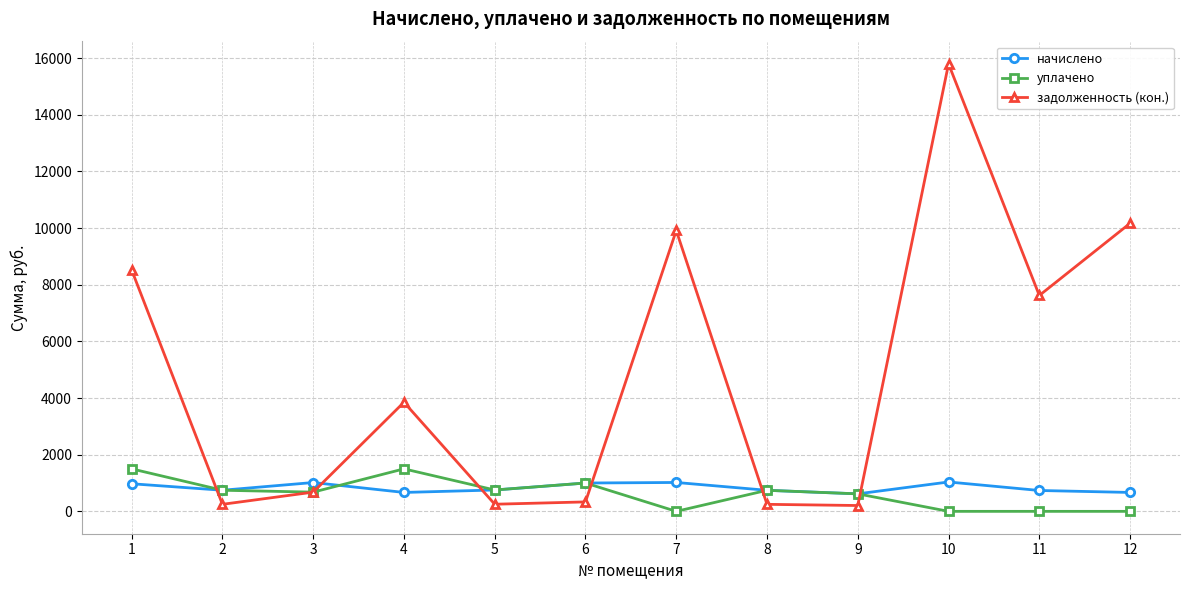

Where is the first local maximum for задолженность (кон.)?

4